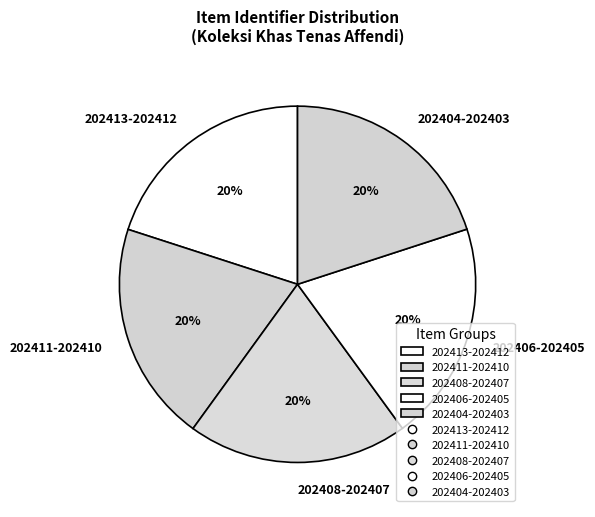

Is there any slice that represents more than half of the pie?

No